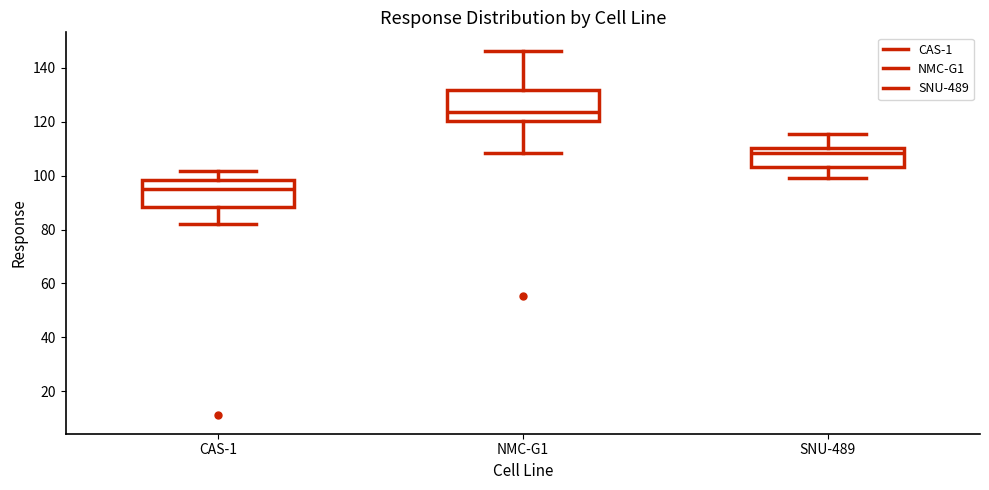

Which box has the highest median line?

NMC-G1